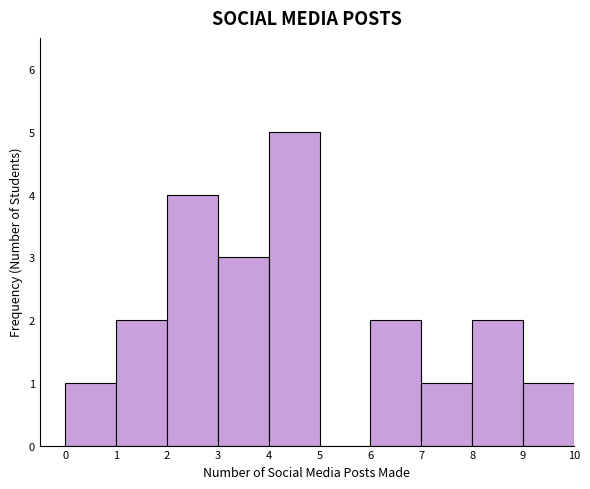

Over which range of the x-axis is the bar tallest?

4 to 5